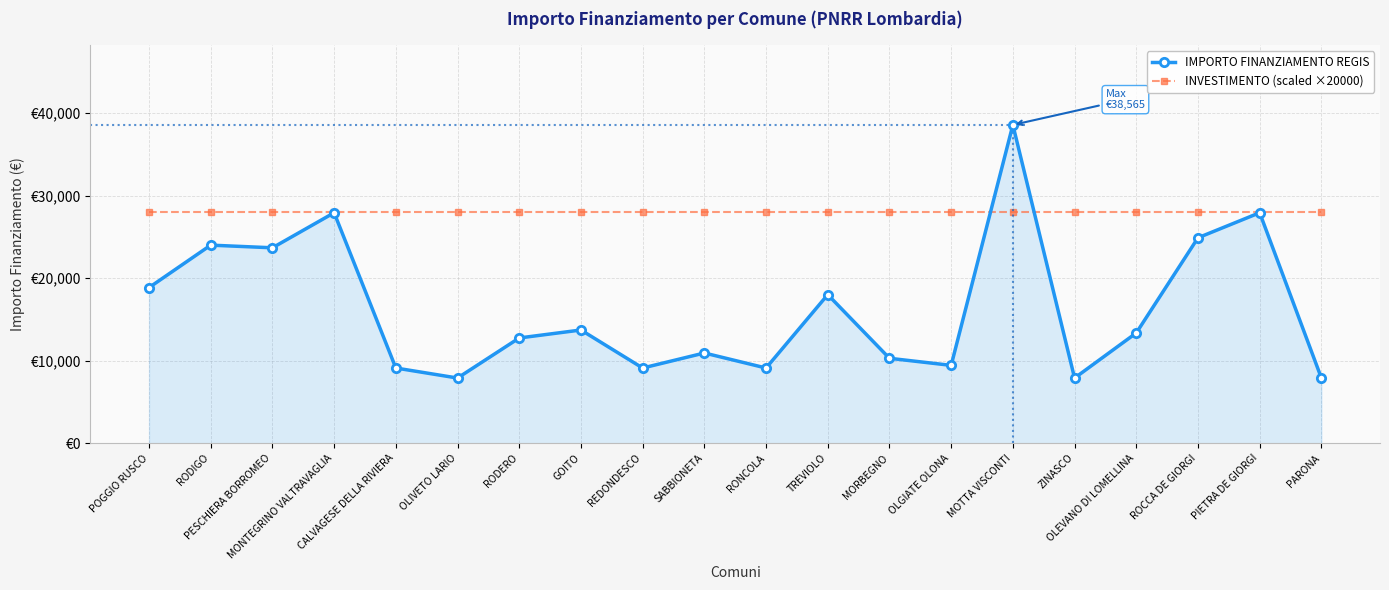

What is the label of the 14th point from the right?

RODERO